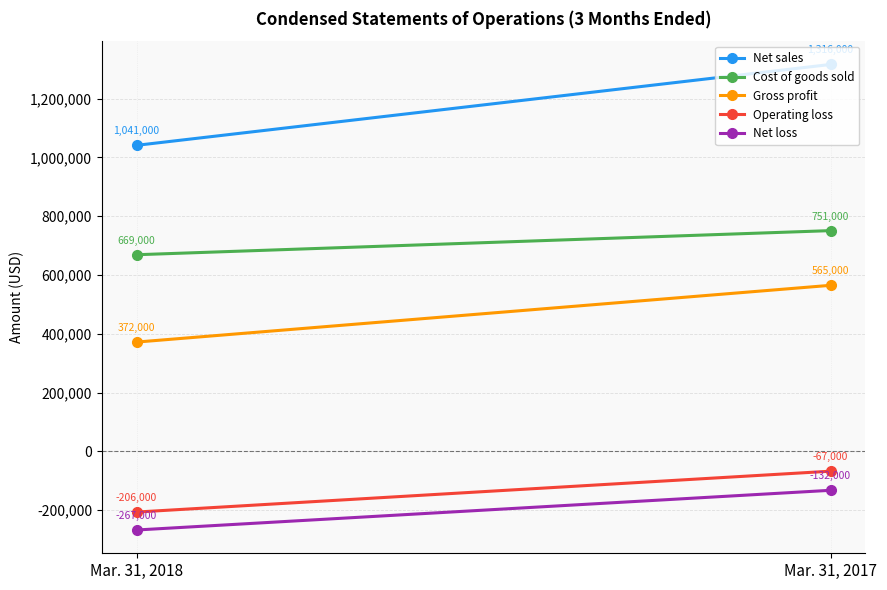

The value of Gross profit at Mar. 31, 2018 is 372000. True or false?

True